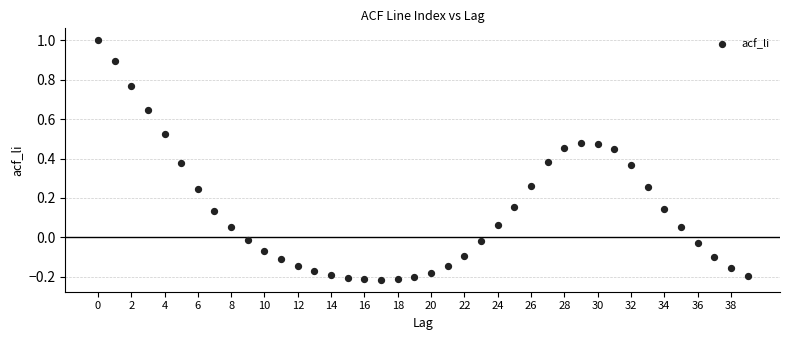

What is the range of Y values (max minus min)?

1.2